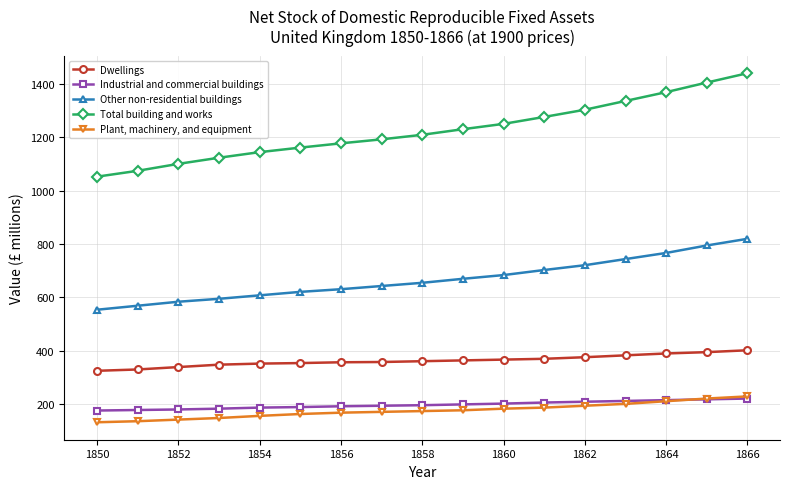

What is the value of the Industrial and commercial buildings point at the 15th from the left?

214